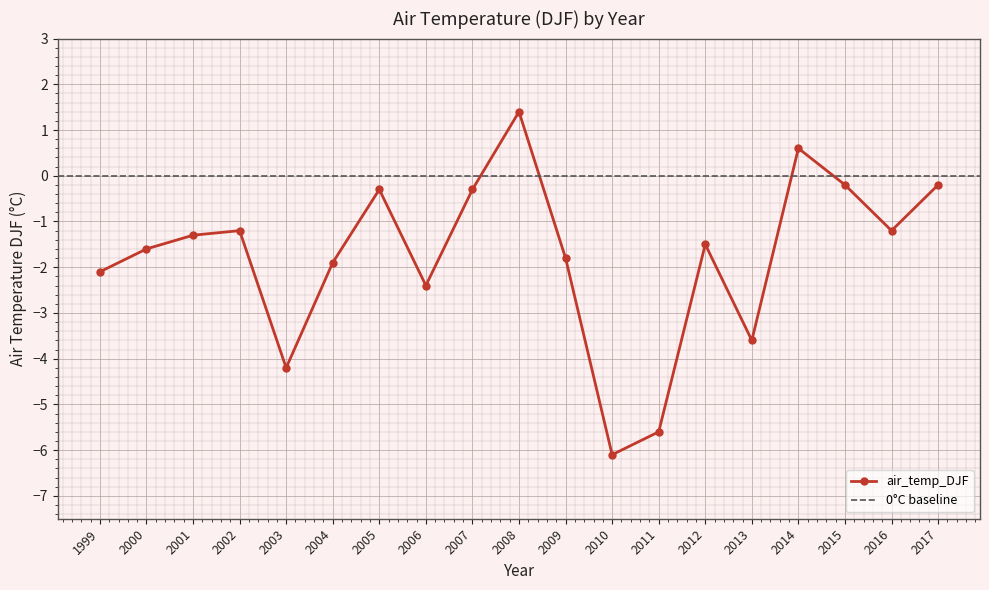

Where is the data nearest to the value -2?

1999